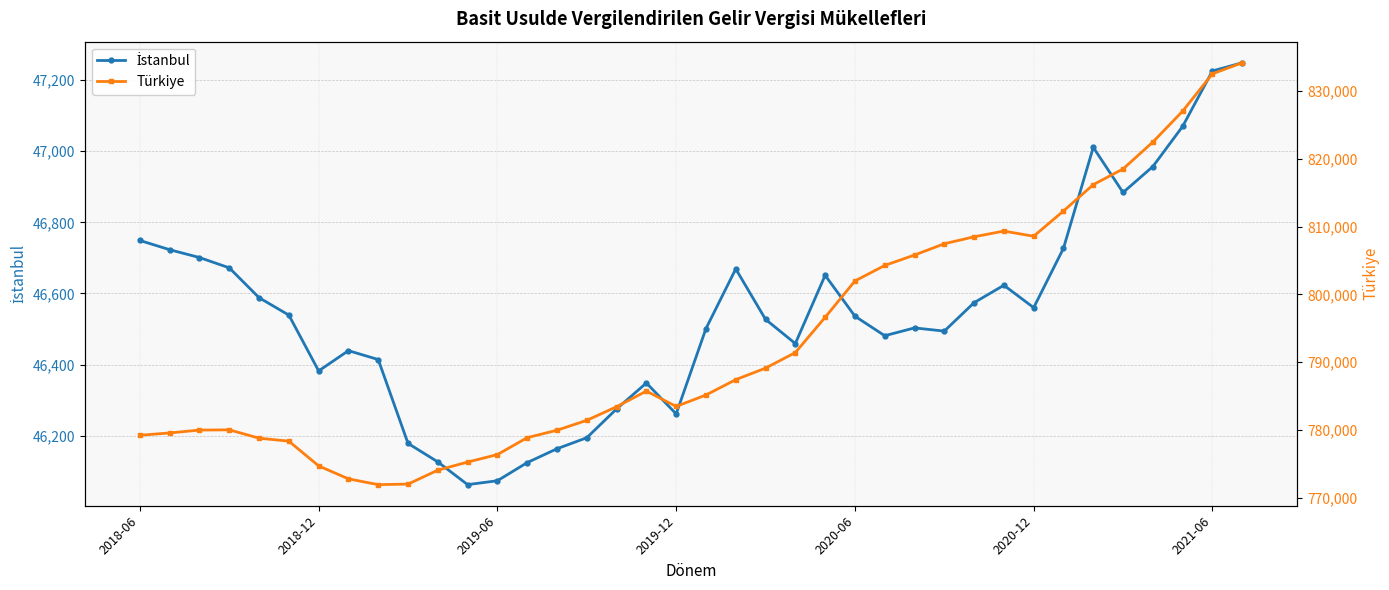

What is the spread (max minus min) of values at 21?

742583